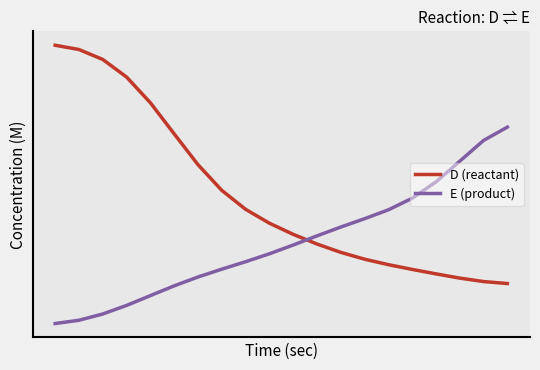

Which series has the largest total across all categories?

D (reactant)